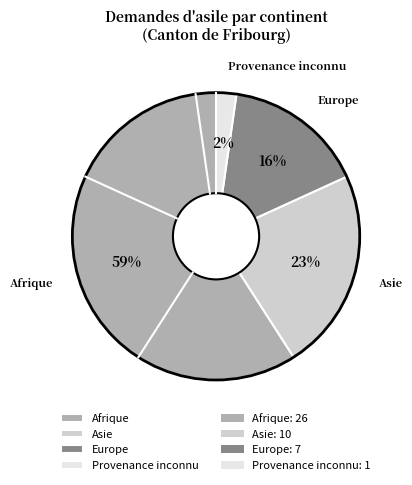

What is the majority slice?

Afrique